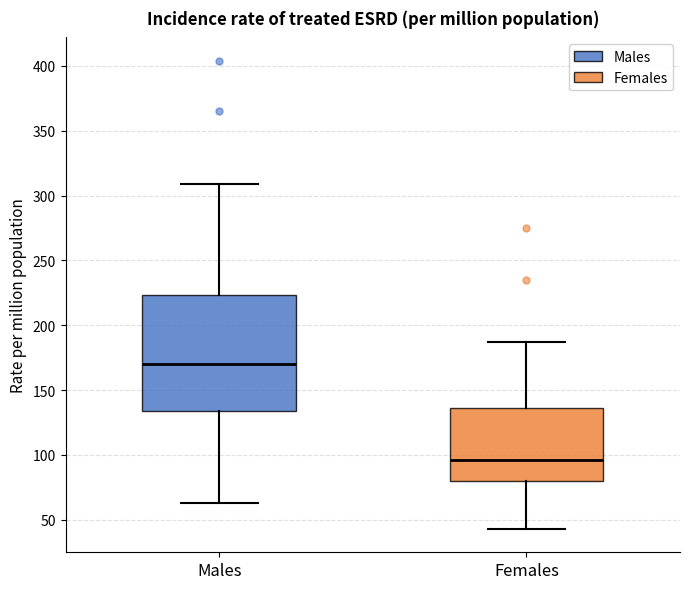

Which box's median line is the highest?

Males